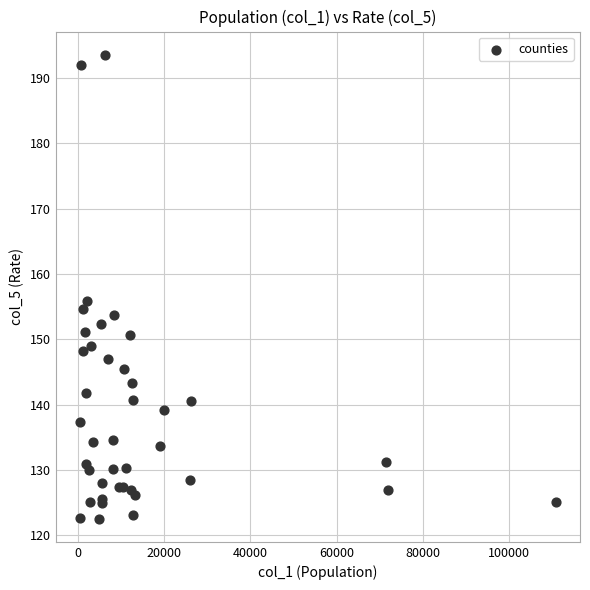

What Y value in the scatter plot is closest to 158?

155.8